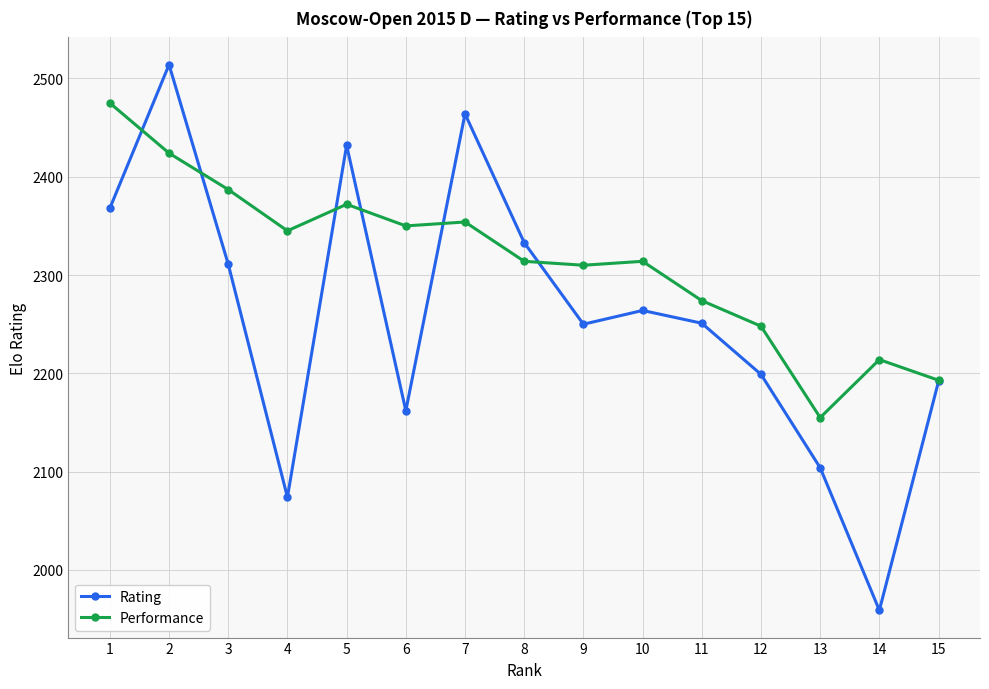

The value of Performance at 6 is 3757. True or false?

False